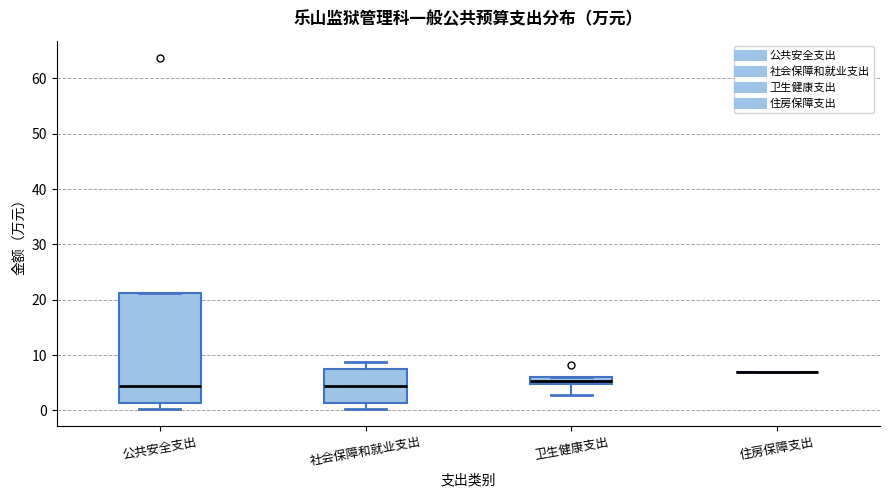

Where is the upper edge of the box for 公共安全支出 on the y-axis? The values are not printed on the chart, so give them approximately, as read against the axis.

21